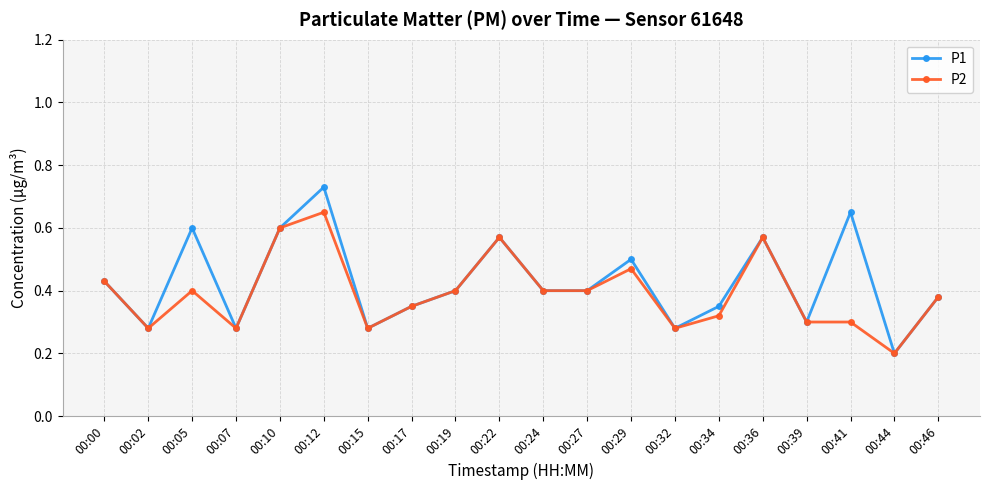

What is the difference between the P1 values at 00:10 and 00:27?

0.2